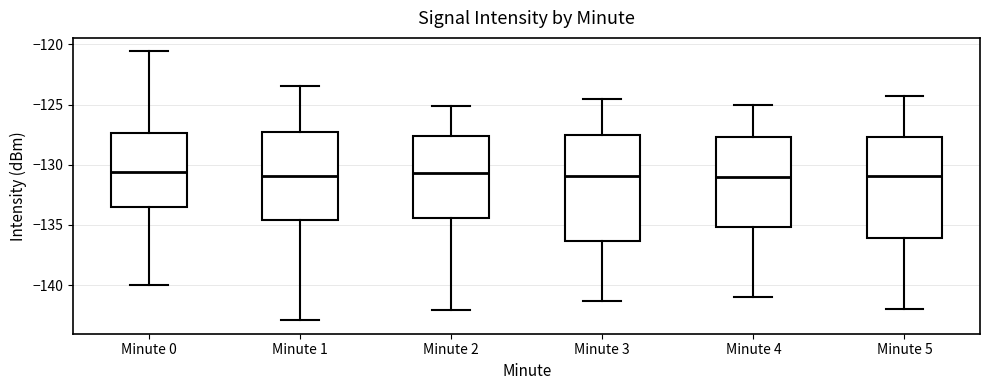

Where does the median line of the box for Minute 3 sit on the y-axis? The values are not printed on the chart, so give them approximately, as read against the axis.

-131.0